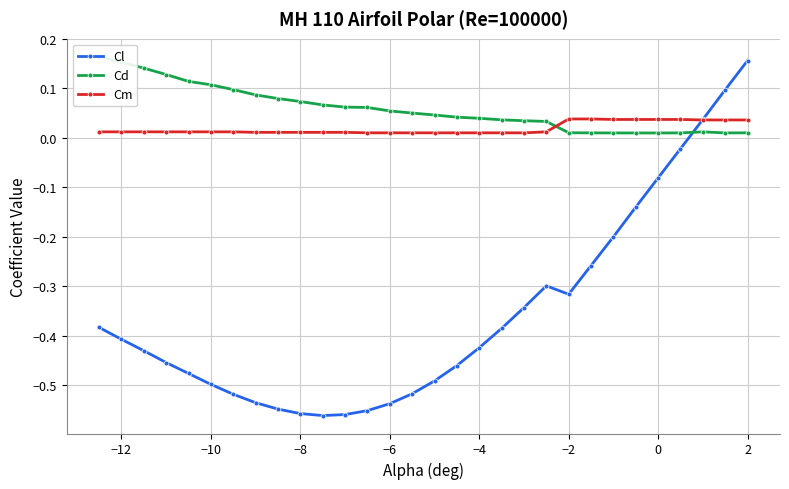

True or false: Cl has more than 0 points higher than both neighbors.

True